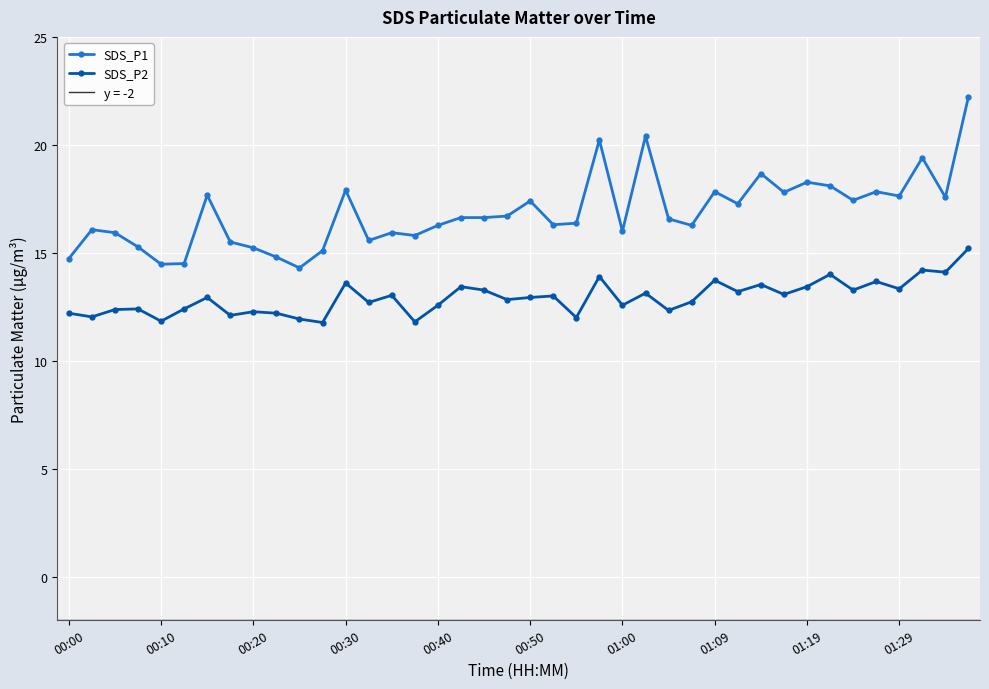

True or false: SDS_P2 and SDS_P1 intersect in this chart.

False